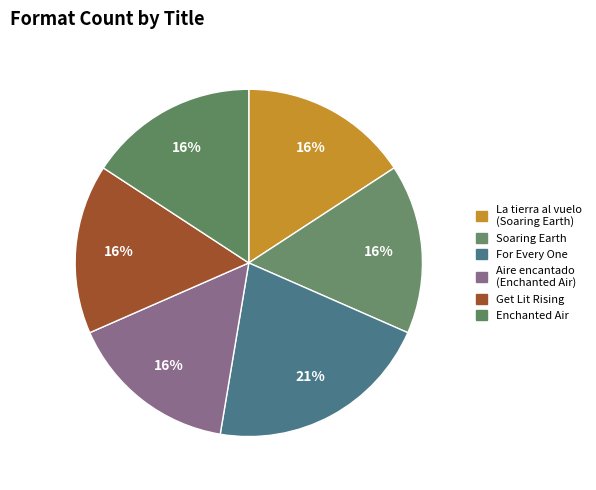

Does any single category account for the majority?

No